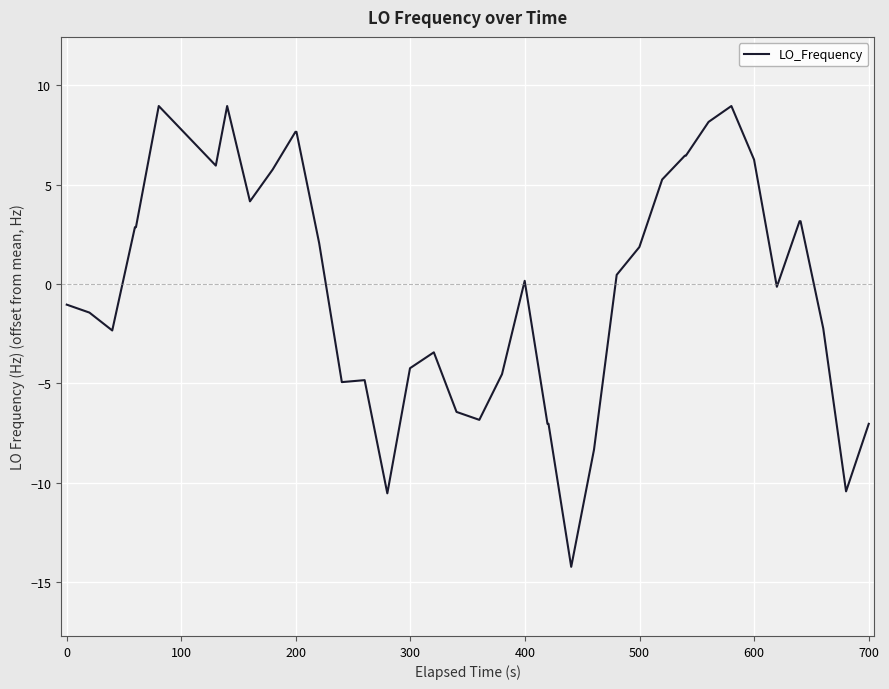

What is the maximum value shown in the chart?

9.0